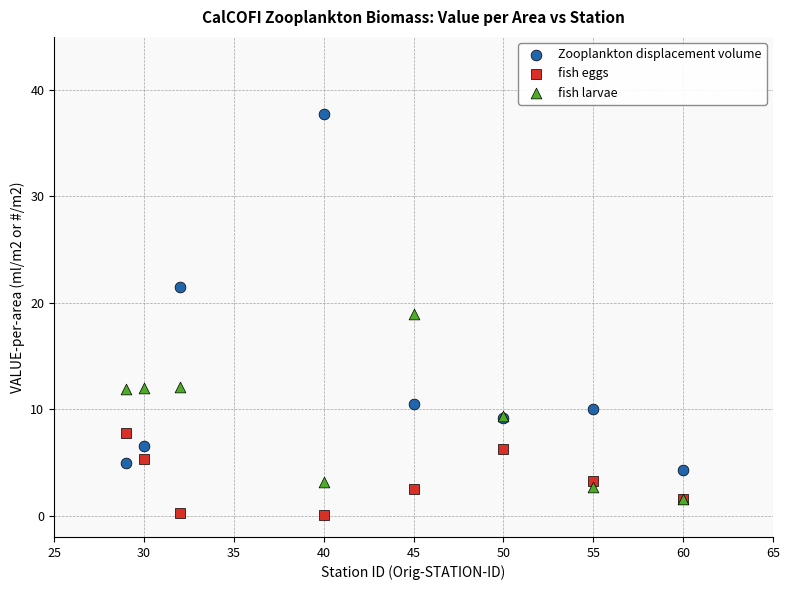

What are all the series names shown in the legend?

Zooplankton displacement volume, fish eggs, fish larvae